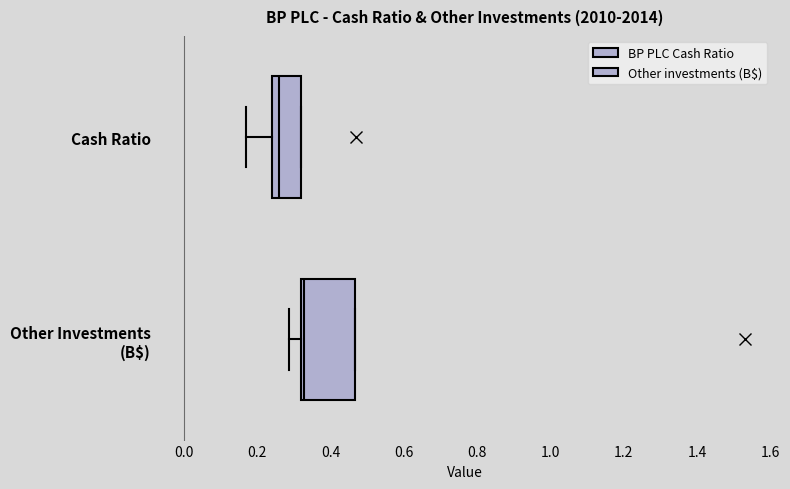

Reading bottom to top, transcribe this box plot: for each box, give where its median line is, the range the box spans, and where its two whiskers end, as read against the x-axis. The values are not printed on the chart, so give them approximately, as read against the axis.

Other Investments (B$): median 0.32 (just right of the box's left edge), box 0.32 to 0.46, whiskers 0.28 to 0.46
Cash Ratio: median 0.26, box 0.24 to 0.32, whiskers 0.18 to 0.32